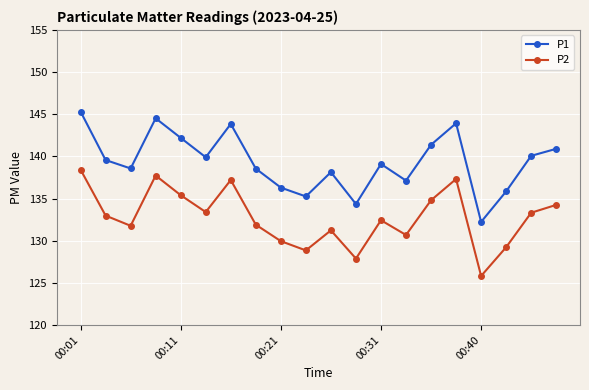

What is the value of the P1 point at the 13th from the left?

139.1